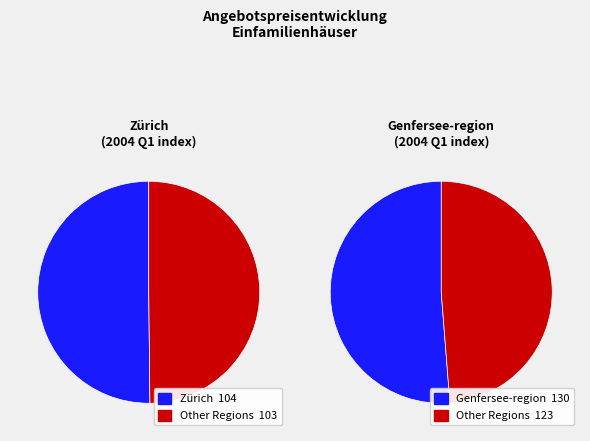

The 2 slice represents 24% of the pie. True or false?

False